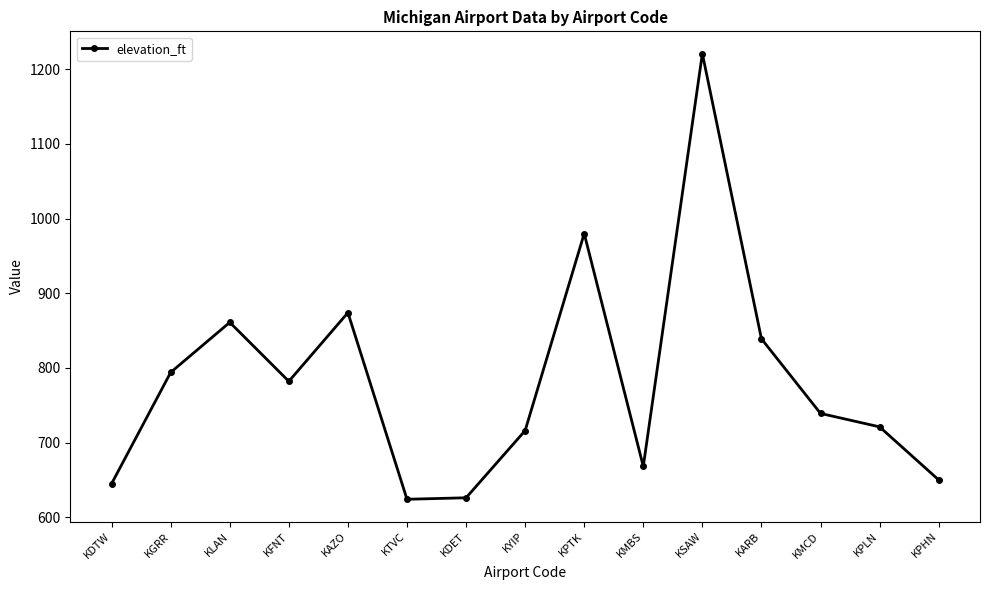

What is the smallest value displayed?

624